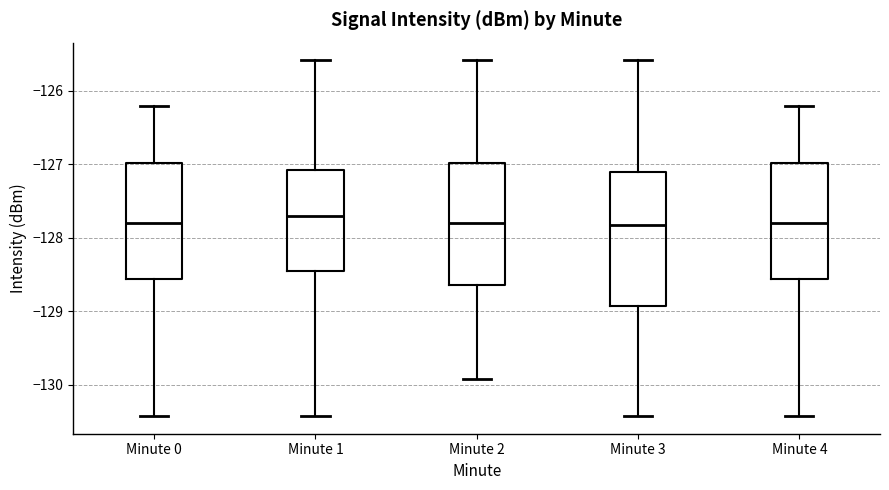

Where does the lower whisker of the box for Minute 0 end on the y-axis? The values are not printed on the chart, so give them approximately, as read against the axis.

-130.4